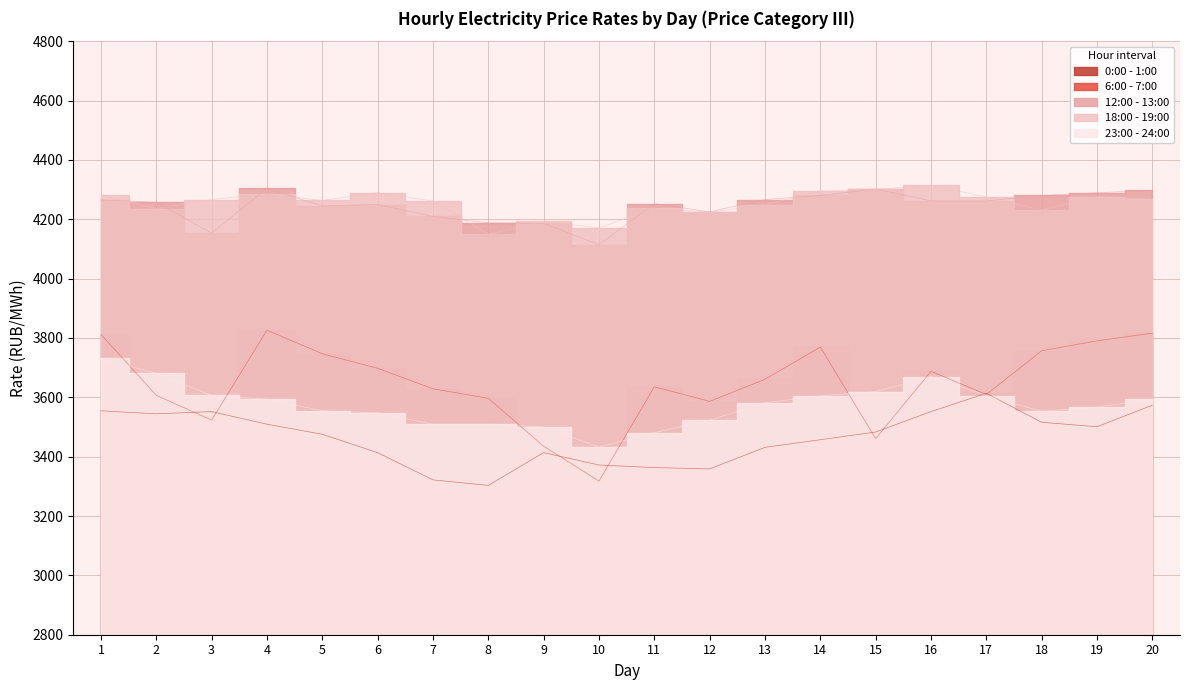

Is the value of 12:00 - 13:00 at 20 greater than the value of 0:00 - 1:00 at 6?

Yes